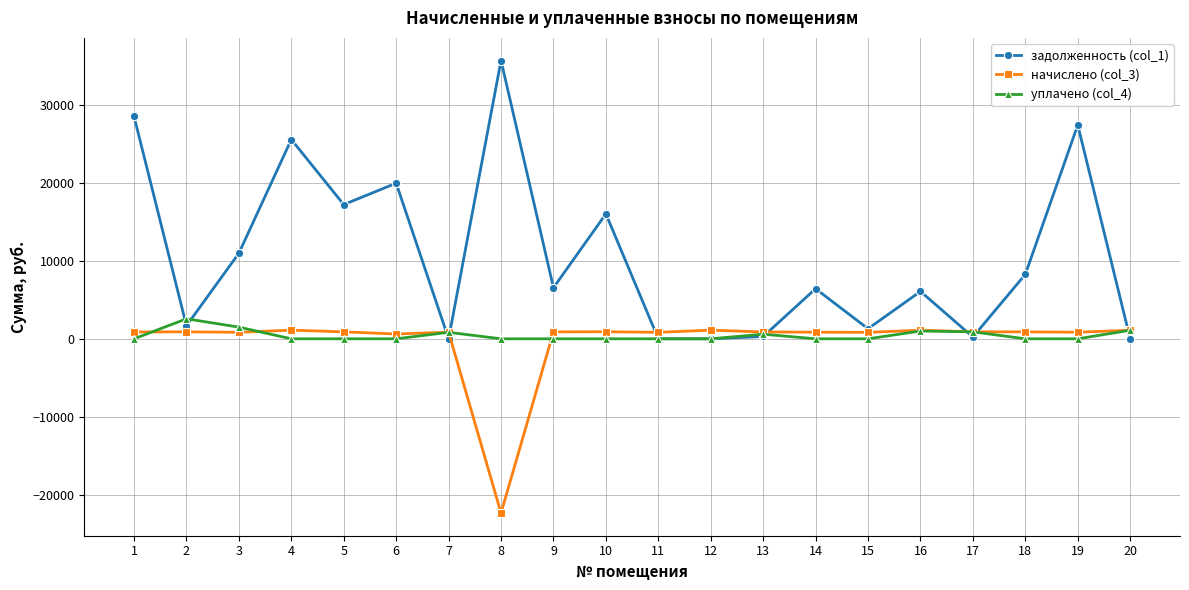

True or false: начислено (col_3) has a value of 1105.6 at 16.

True